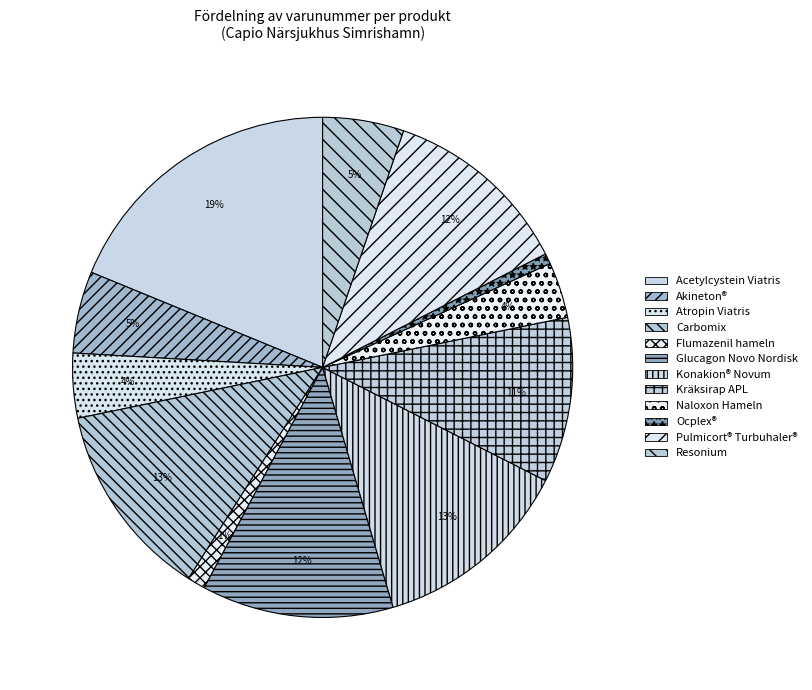

The Naloxon Hameln slice represents 4% of the pie. True or false?

True